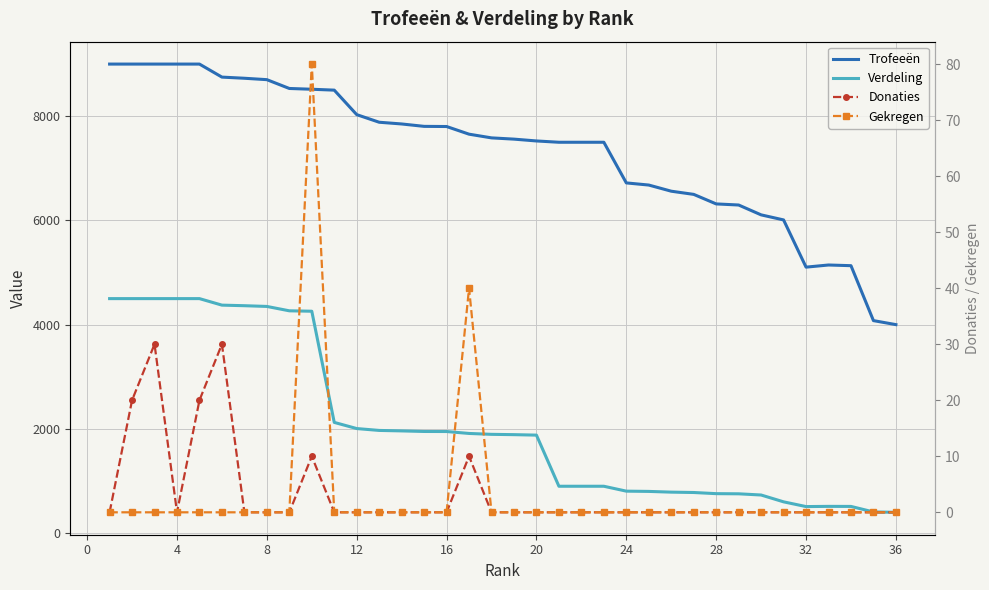

How many lines are shown in the chart?

4